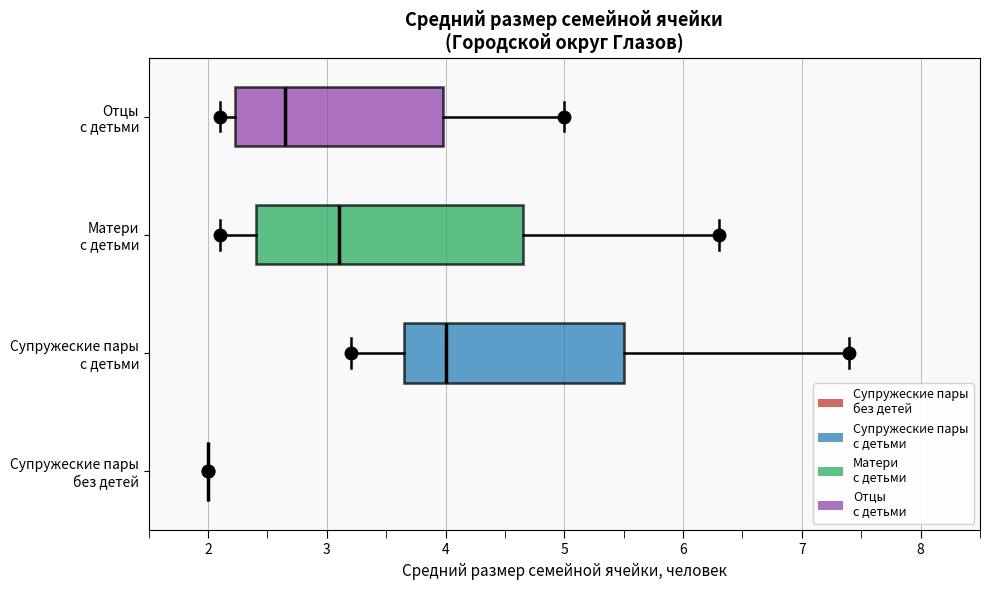

Comparing the boxes themselves (not the whiskers), which one is the widest?

Матери с детьми